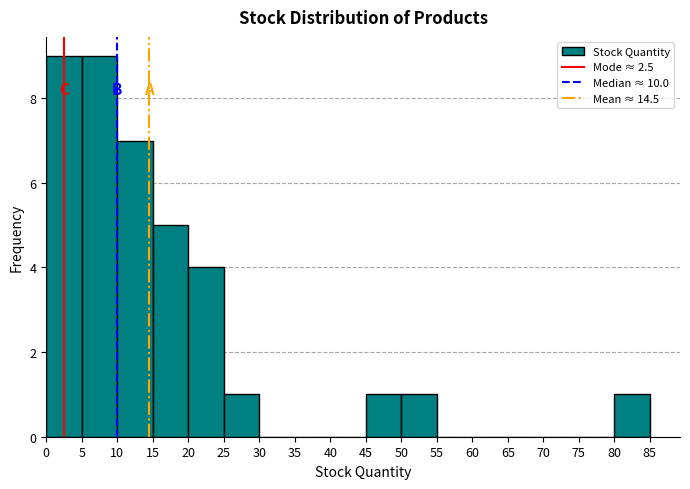

Reading left to right, transcribe this chart: for each bar, give the range it covers on the x-axis and its height. The values are not printed on the chart, so give them approximately, as read against the axis.

0 to 5: 9
5 to 10: 9
10 to 15: 7
15 to 20: 5
20 to 25: 4
25 to 30: 1
30 to 35: 0
35 to 40: 0
40 to 45: 0
45 to 50: 1
50 to 55: 1
55 to 60: 0
60 to 65: 0
65 to 70: 0
70 to 75: 0
75 to 80: 0
80 to 85: 1